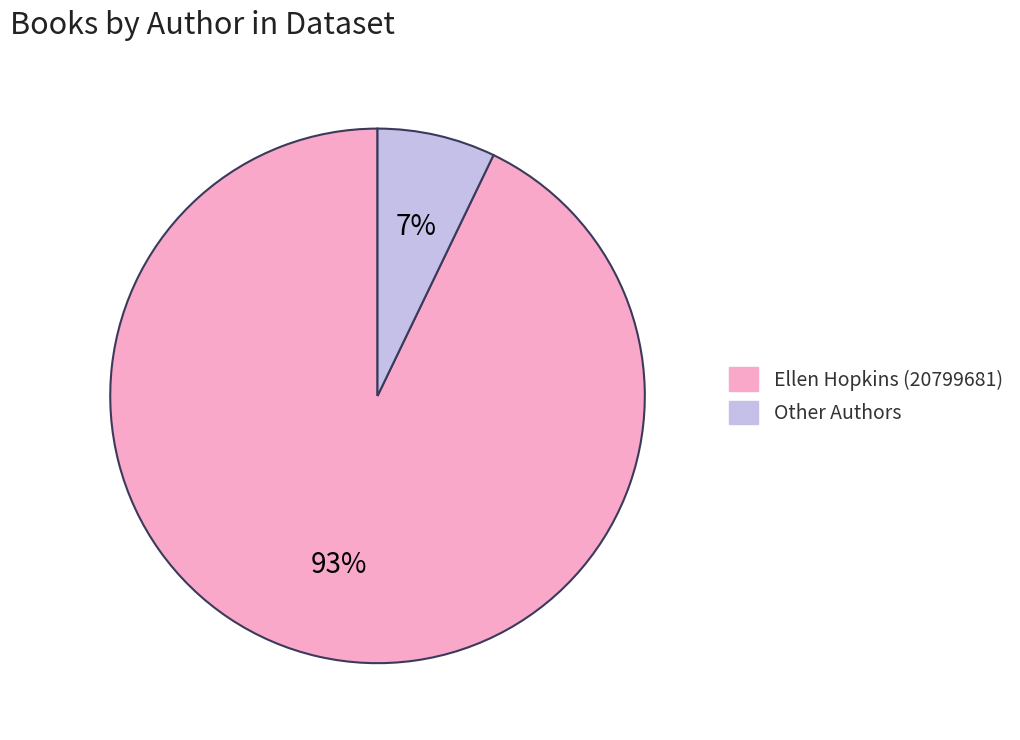

Does Other Authors account for over 50% of the chart?

No